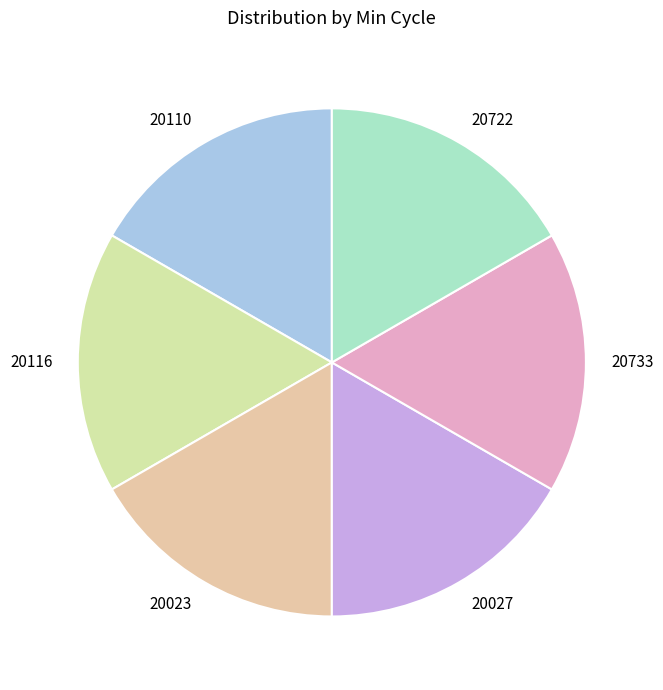

How many slices are in this pie chart?

6